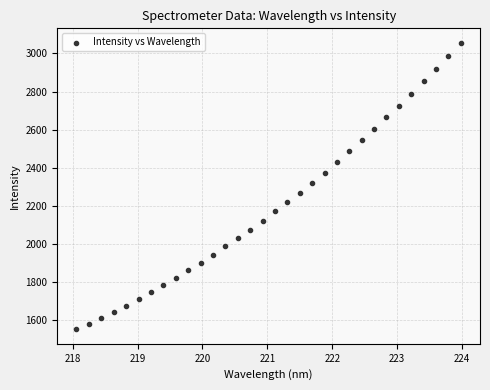

What is the range of X values (max minus min)?

5.9